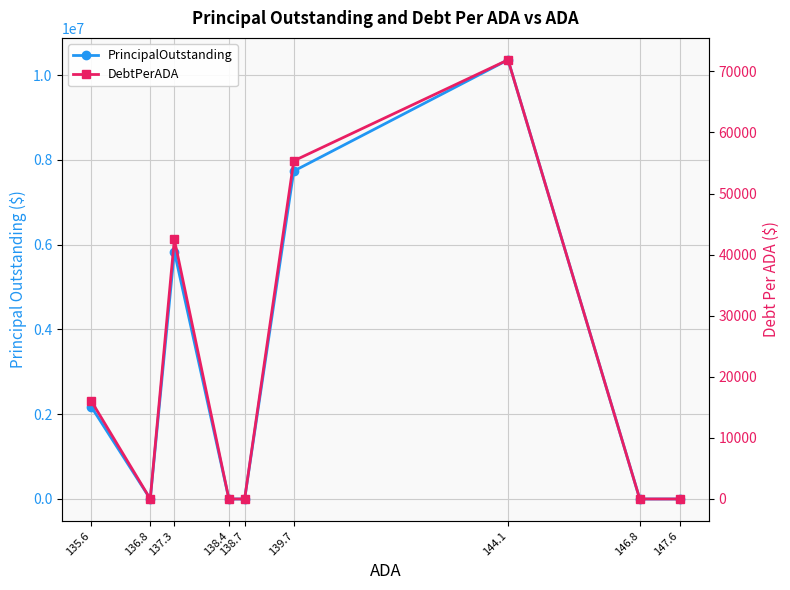

What is the greatest value displayed?

10359000.0